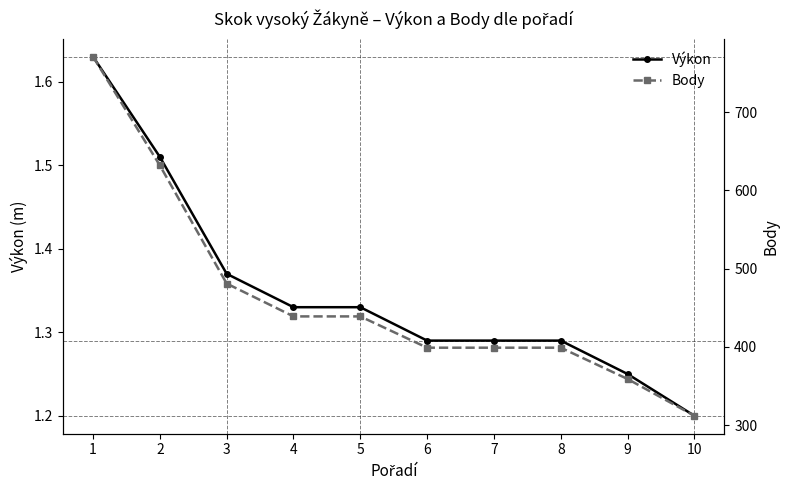

Does the chart have visible grid lines?

No